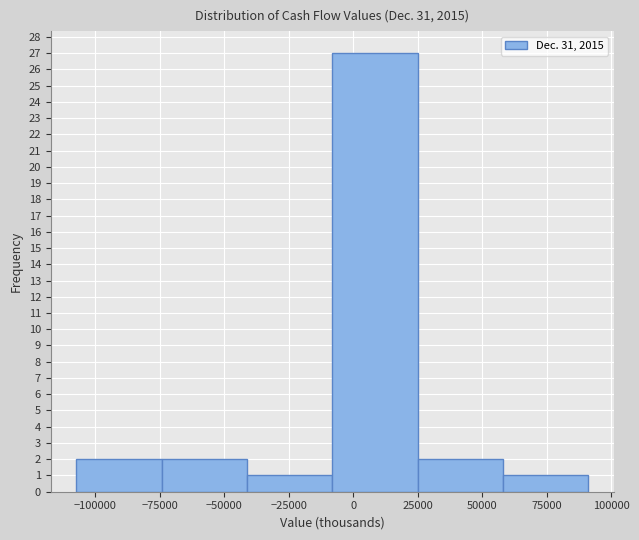

Reading left to right, transcribe this chart: for each bar, give the range it covers on the x-axis and its height. Neither the bar edges nor the heights are printed on the chart, so give them approximately, as read against the axes.

-105000 to -75000: 2
-75000 to -40000: 2
-40000 to -10000: 1
-10000 to 25000: 27
25000 to 60000: 2
60000 to 90000: 1